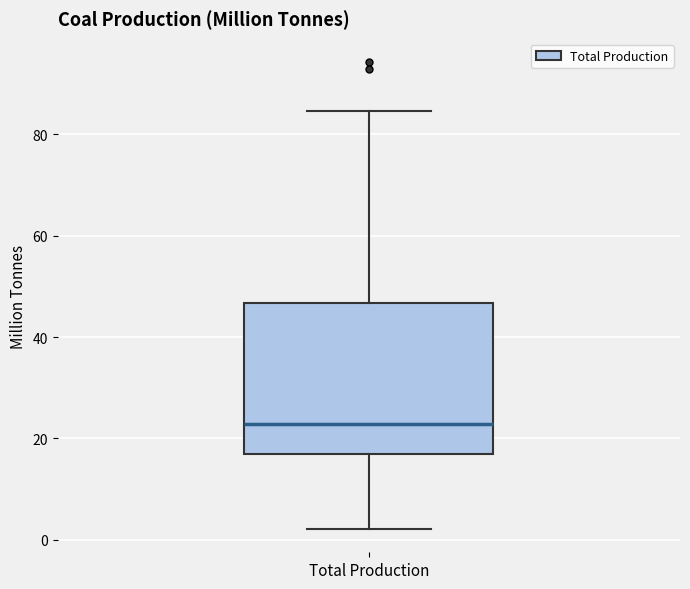

Where is the upper edge of the box for Total Production on the y-axis? The values are not printed on the chart, so give them approximately, as read against the axis.

46